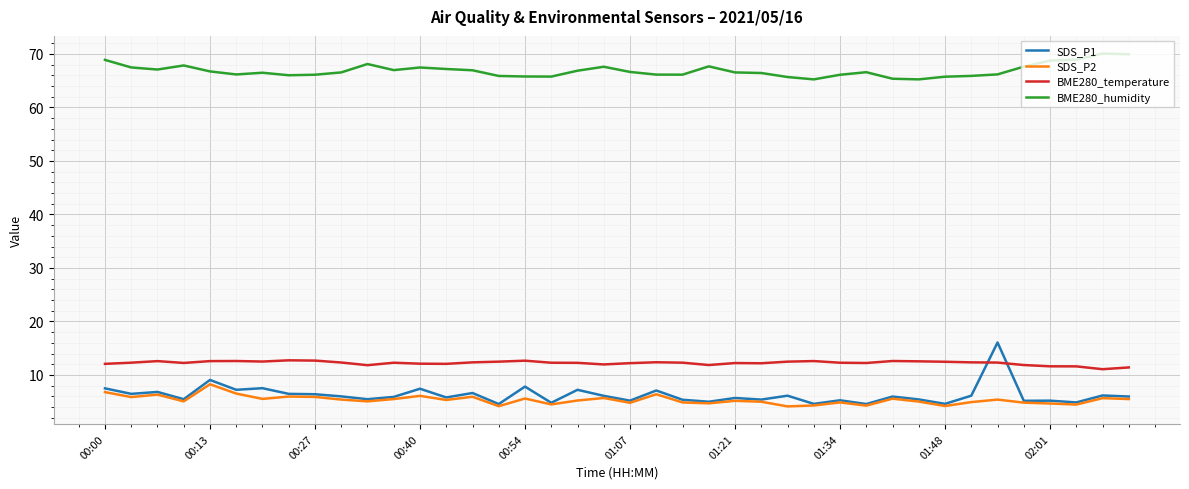

Is this an area chart (filled region under the line)?

No